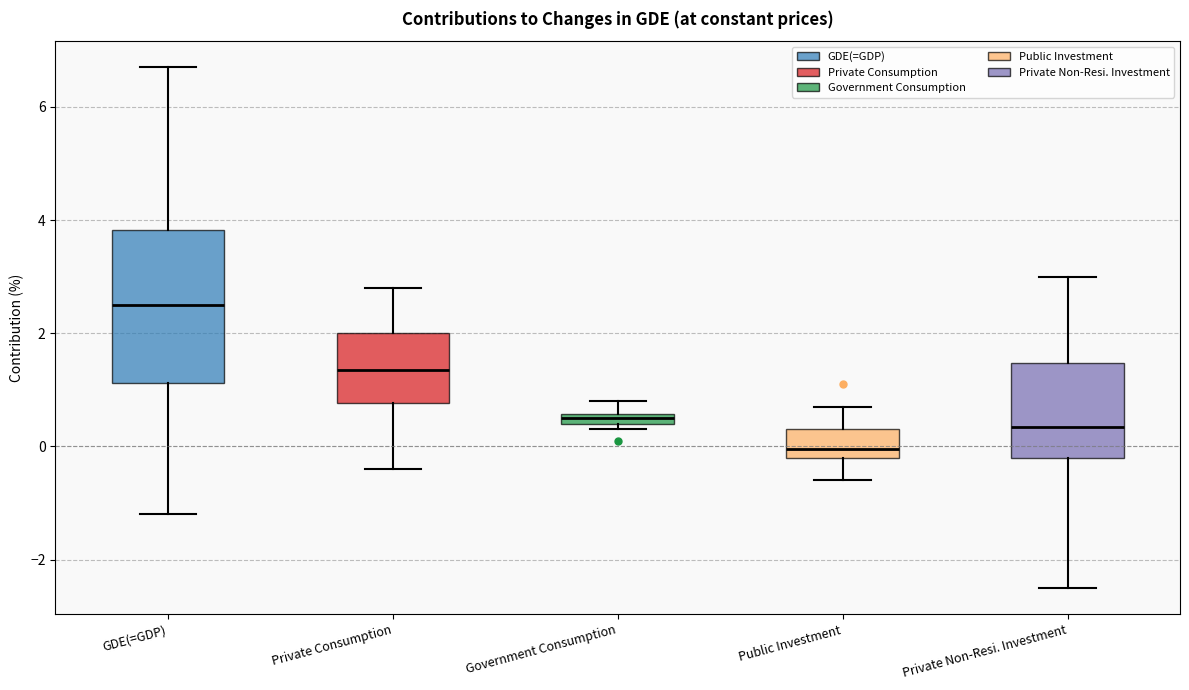

Which box has the lowest median line?

Public Investment